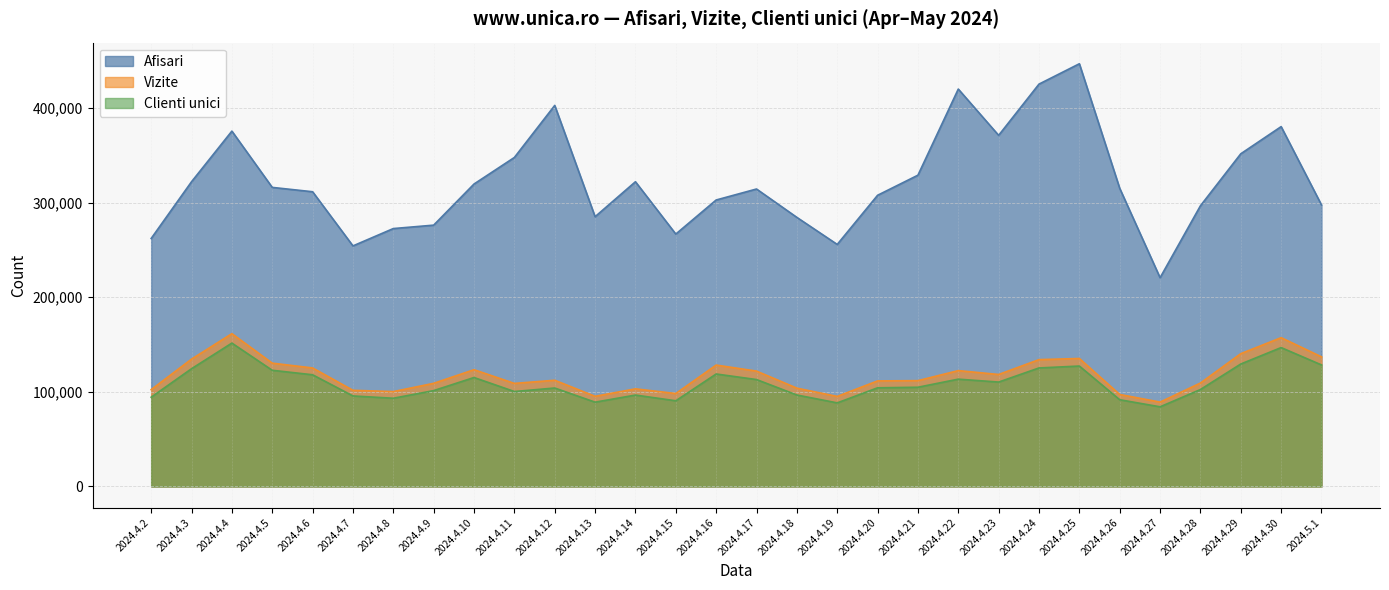

Reading left to right, what are all the values shown in this chart?

Afisari: 262078	322038	375533	316057	311458	254225	272551	276162	319627	347686	402690	285081	322040	266736	302740	314353	284370	255785	307723	328964	419971	371071	425212	446720	315078	220598	296612	351569	380281	297494
Vizite: 102319	134571	161482	130317	125230	101618	100242	108998	123390	108906	112234	95265	103169	98206	128285	121905	103896	95137	111543	111822	122428	118338	134037	135249	97202	89159	109291	140339	157252	136961
Clienti unici: 94326	124419	151518	122782	118037	95656	93231	101305	115135	100343	104034	89082	96586	90553	118858	112985	96657	88325	104249	104852	113403	110332	125245	127252	91651	84166	102435	129410	146780	128430